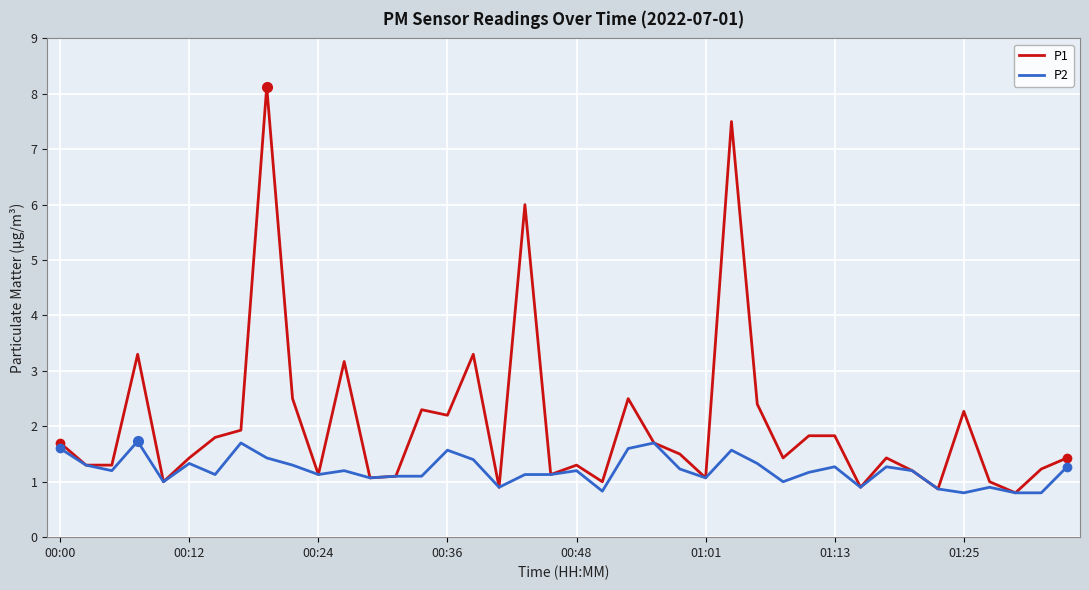

Which series has the largest total across all categories?

P1